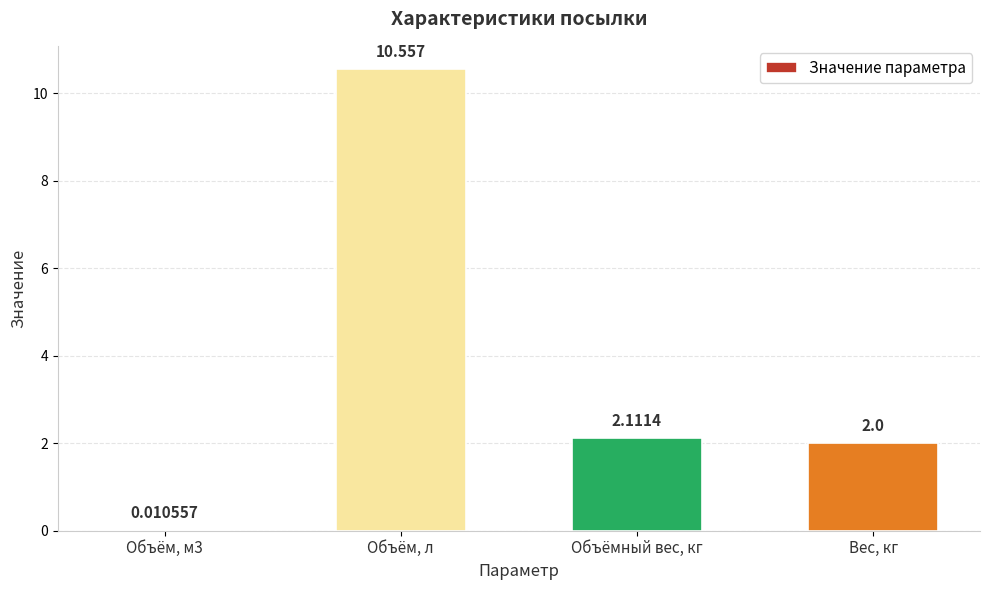

Which has a higher value, Объёмный вес, кг or Объём, л?

Объём, л